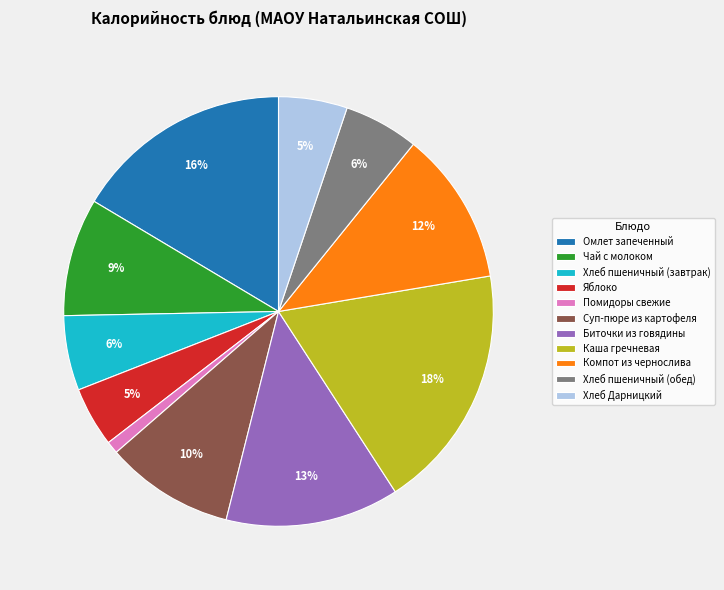

What is the largest slice in the pie chart?

Каша гречневая